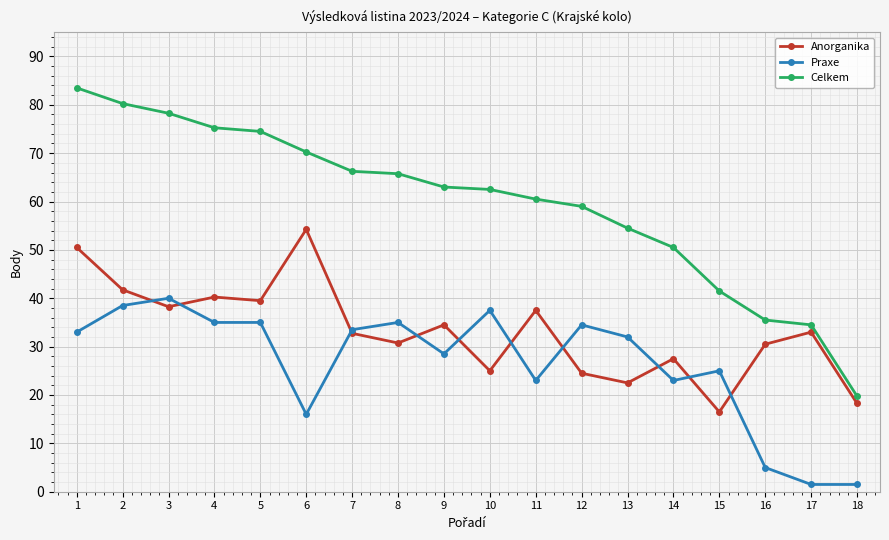

How many data points in Celkem are less than 63?

9